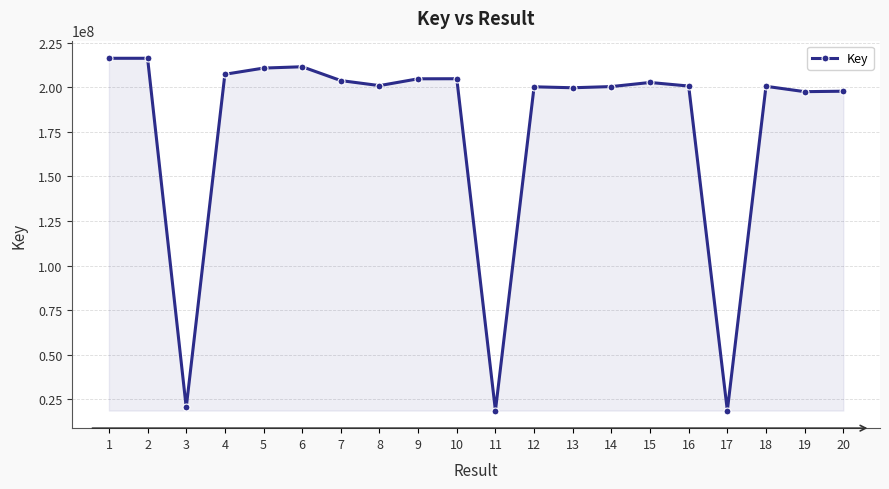

What is the value of the 15th point from the left?

202604520